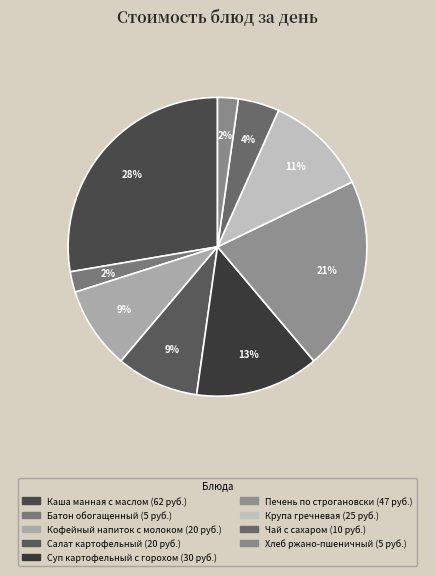

Which slice is the smallest?

Батон обогащенный